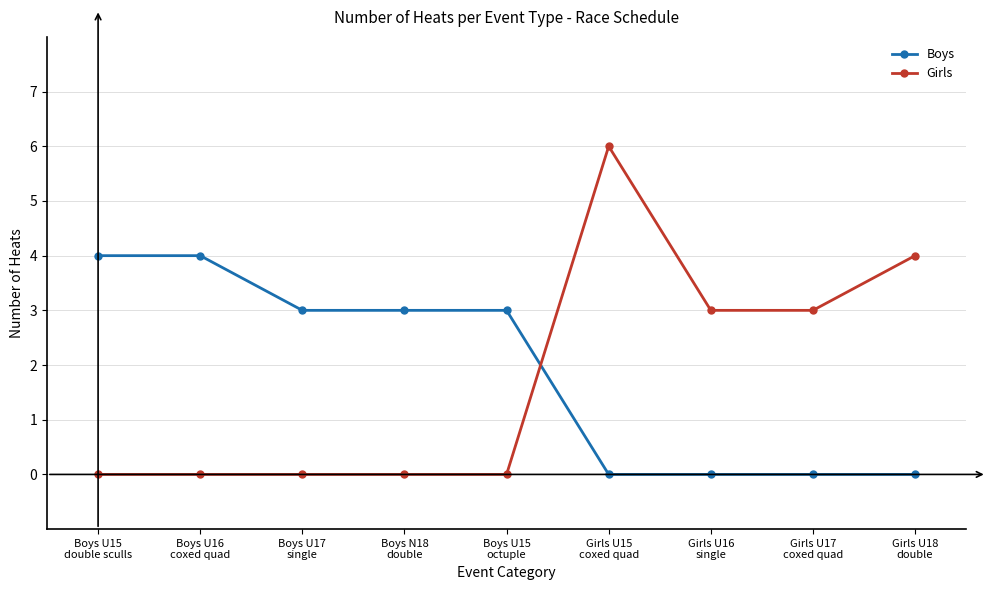

What is the difference between the highest and lowest values at Girls U15
coxed quad?

6